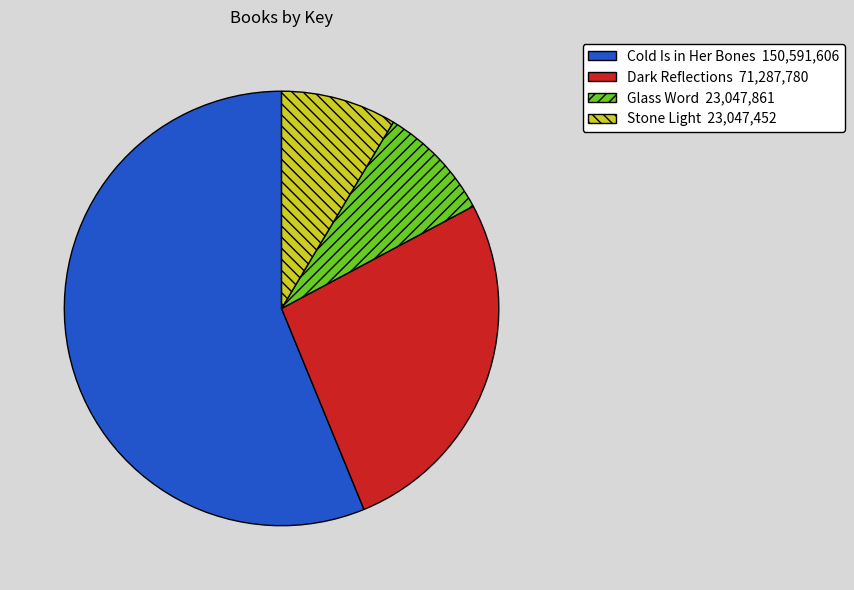

How many slices are in this pie chart?

4